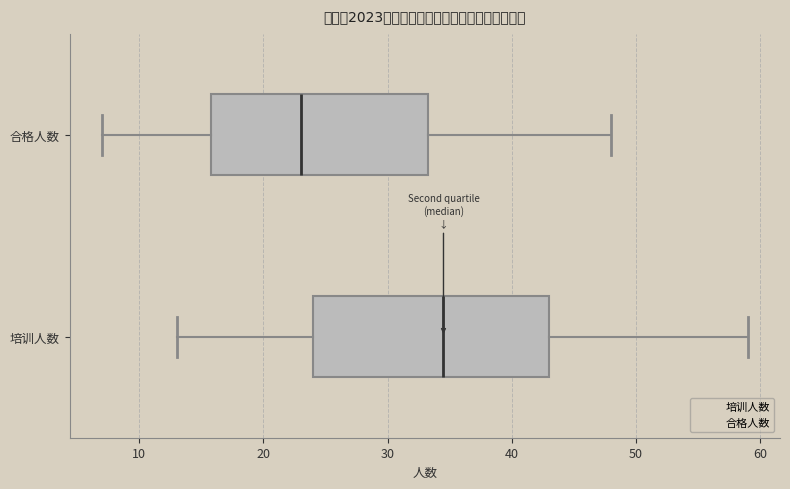

Which box's median line is the furthest to the right?

培训人数